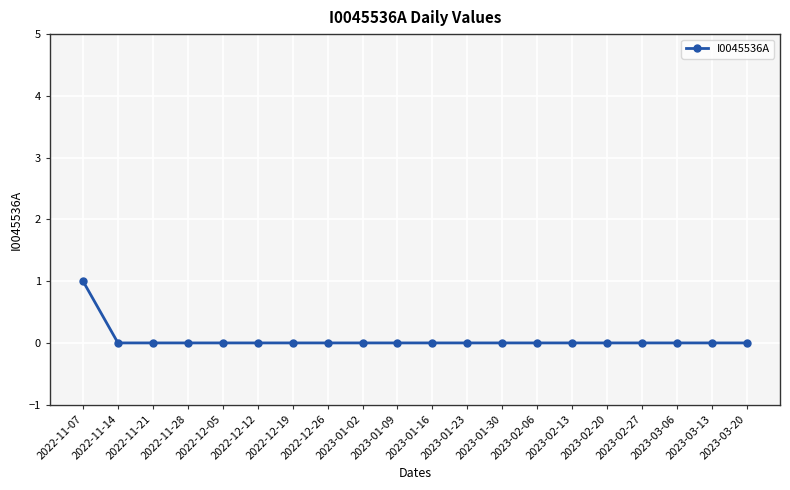

What is the difference between the maximum and minimum values?

1